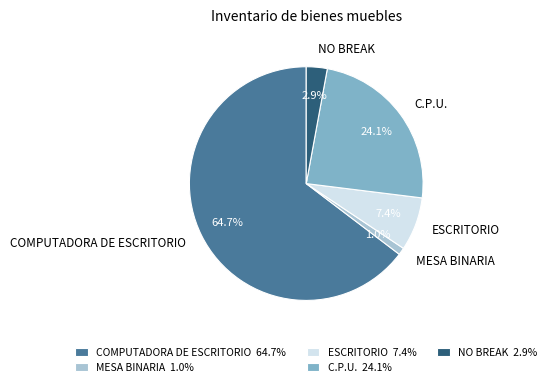

What percentage is the NO BREAK slice, to the nearest percent?

3%